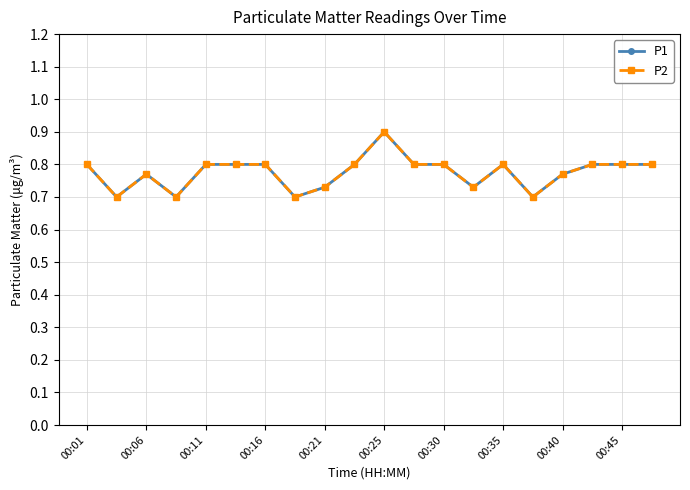

Does the chart have visible grid lines?

Yes